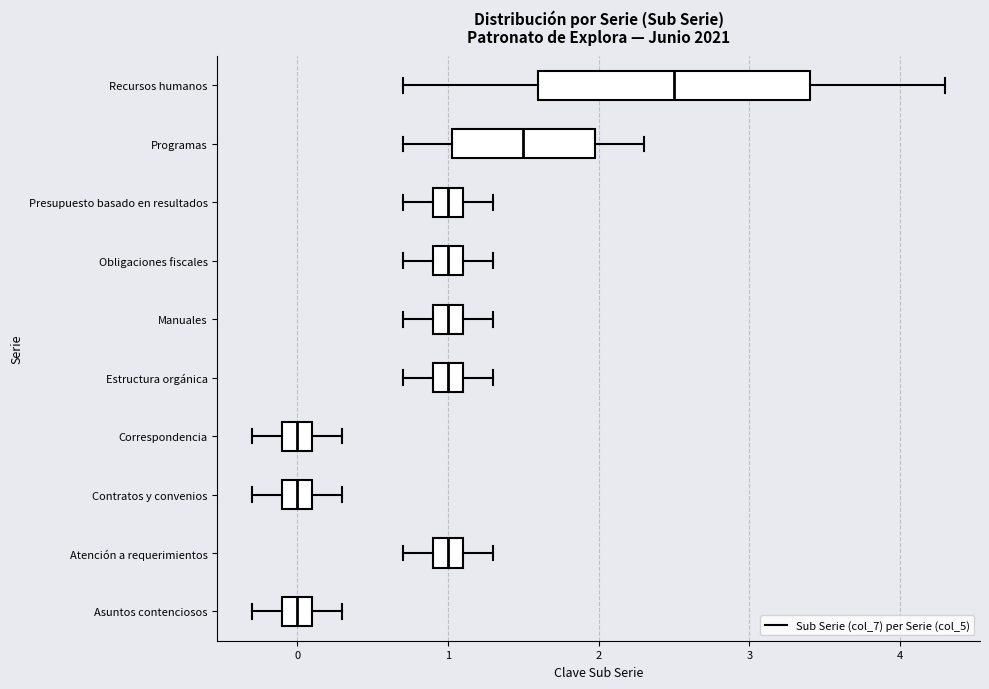

Where does the left whisker of the box for Contratos y convenios end on the x-axis? The values are not printed on the chart, so give them approximately, as read against the axis.

-0.3